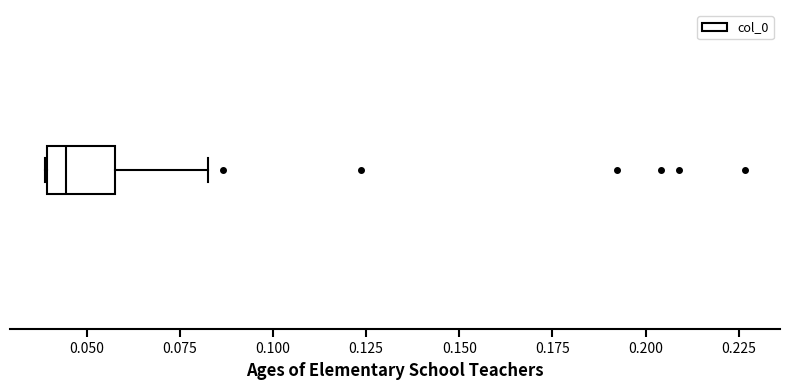

Transcribe this box plot: give where the median line is, the range the box spans, and where the two whiskers end, as read against the x-axis. The values are not printed on the chart, so give them approximately, as read against the axis.

median 0.045, box 0.040 to 0.060, whiskers 0.040 to 0.085